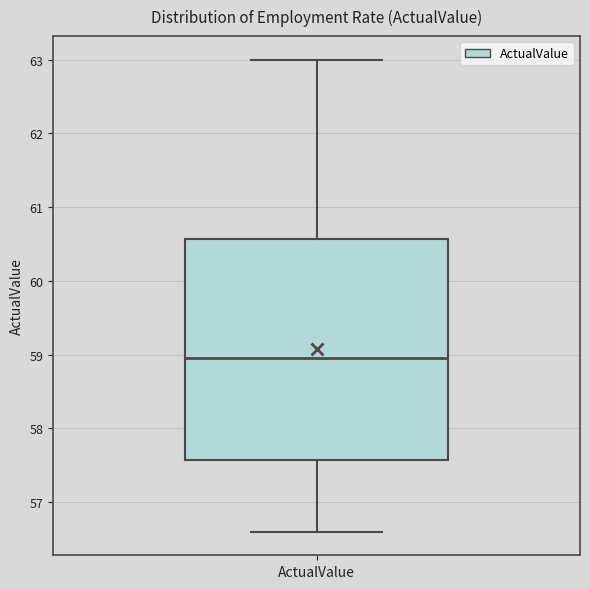

Transcribe this box plot: give where the median line is, the range the box spans, and where the two whiskers end, as read against the y-axis. The values are not printed on the chart, so give them approximately, as read against the axis.

median 59.0, box 57.6 to 60.6, whiskers 56.6 to 63.0